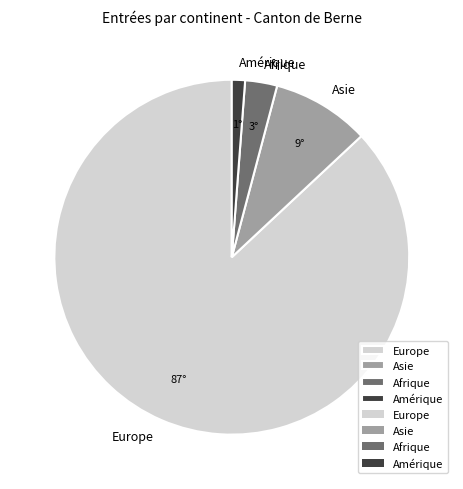

Which has a higher value, Asie or Afrique?

Asie